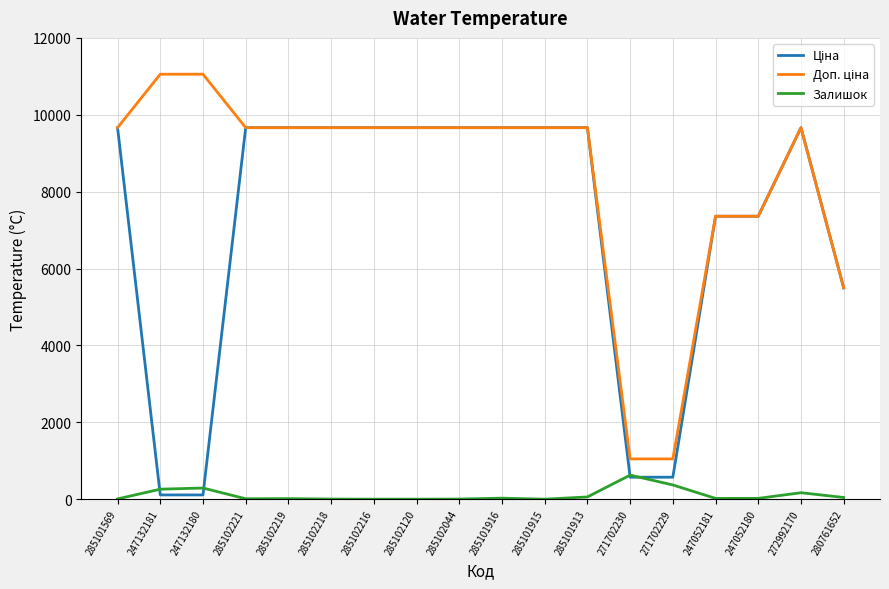

True or false: Залишок has a value of 626.0 at 271702230.

True